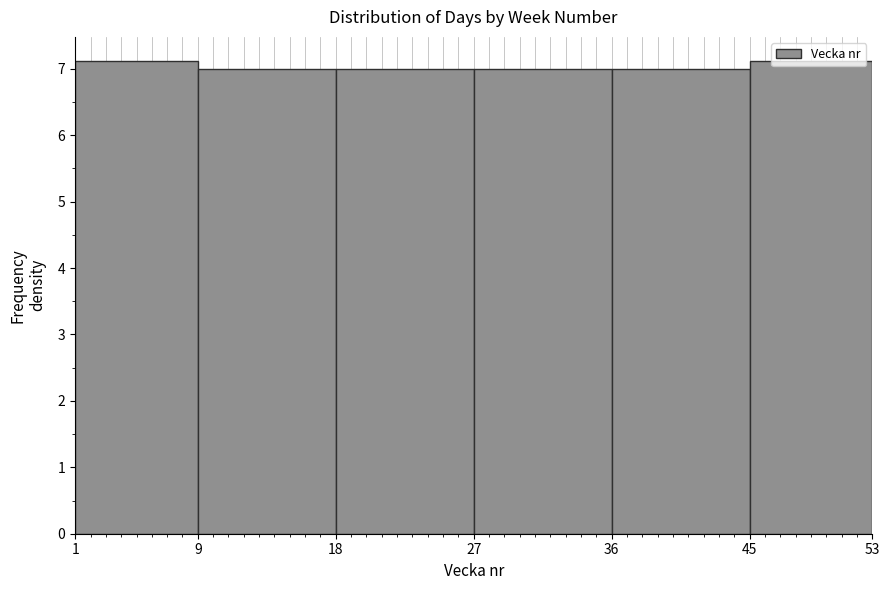

Reading left to right, transcribe this chart: for each bar, give the range it covers on the x-axis and its height. The values are not printed on the chart, so give them approximately, as read against the axis.

1 to 9: 7.1
9 to 18: 7.0
18 to 27: 7.0
27 to 36: 7.0
36 to 45: 7.0
45 to 53: 7.1